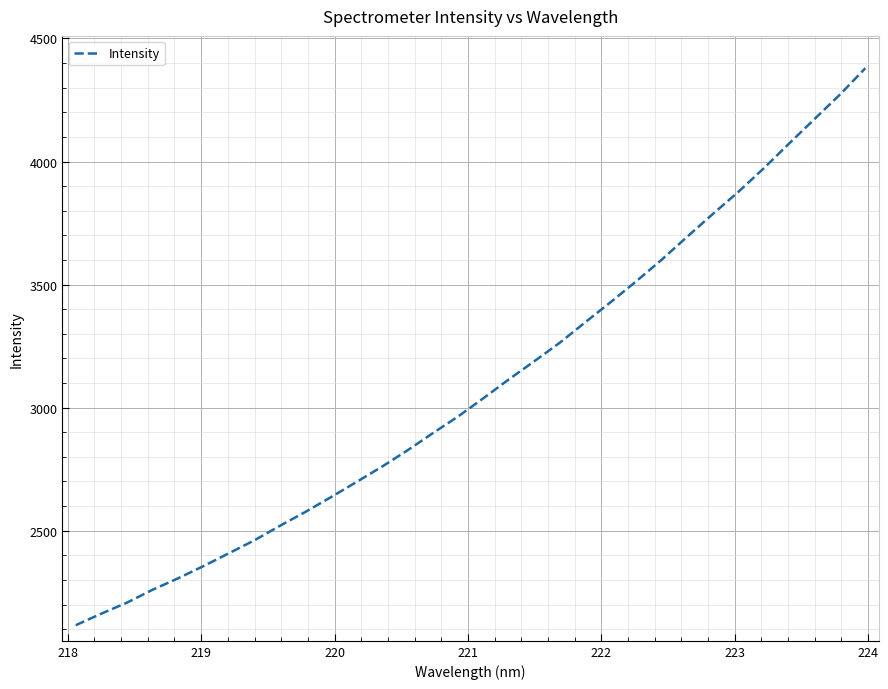

How many lines are shown in the chart?

1